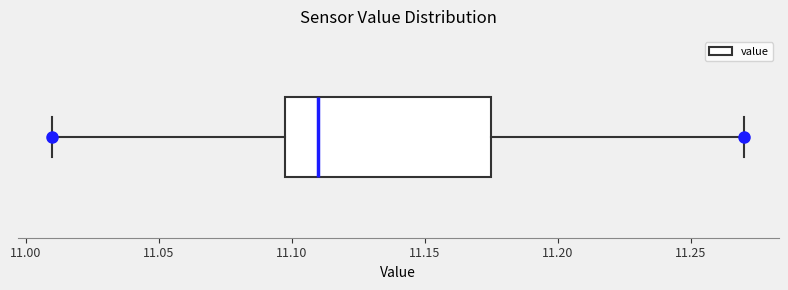

Where is the right edge of the box on the x-axis? The values are not printed on the chart, so give them approximately, as read against the axis.

11.175